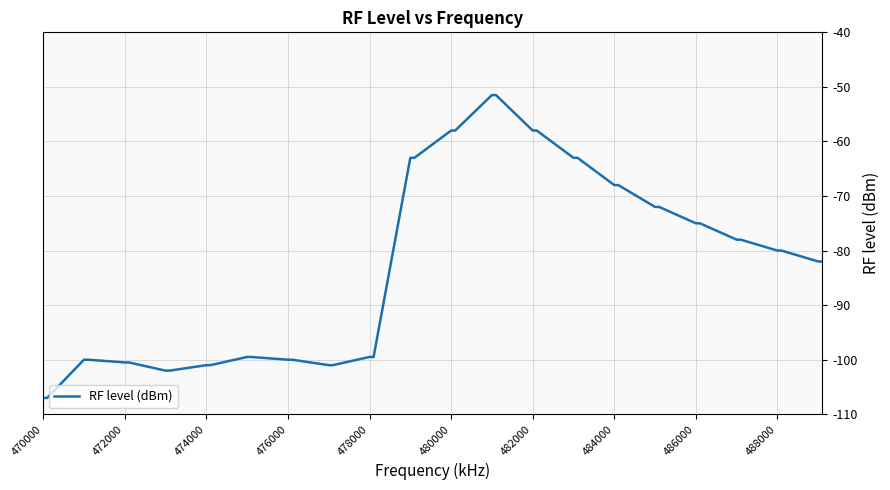

What is the smallest value displayed?

-107.0